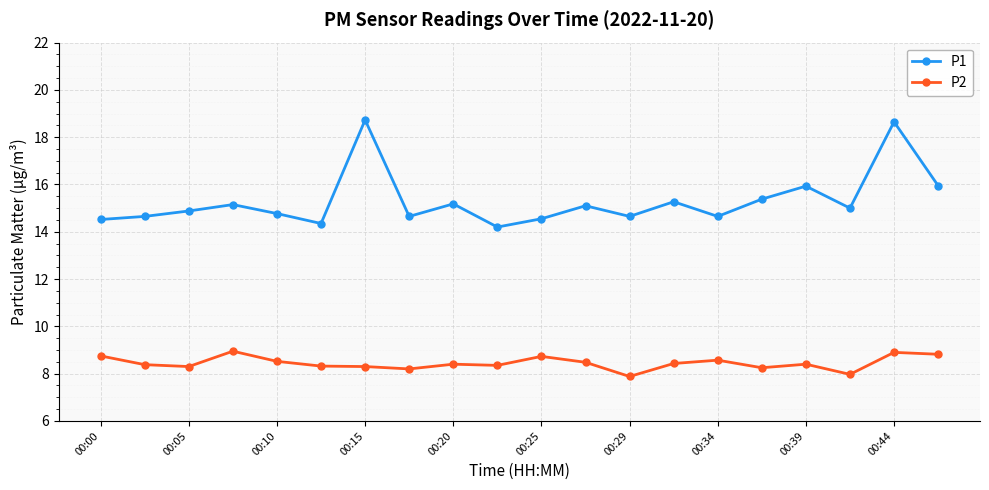

How many categories are shown in the chart?

20